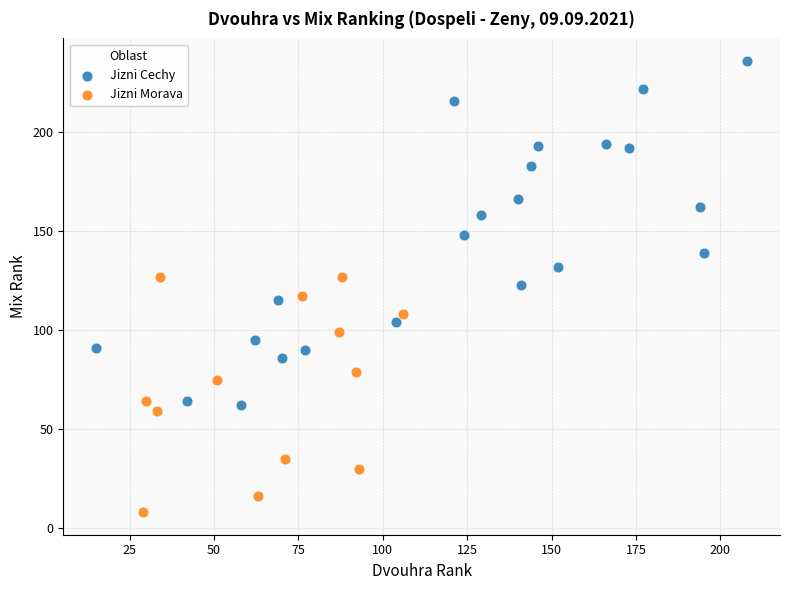

Which series has the largest Y range (max minus min)?

Jizni Cechy